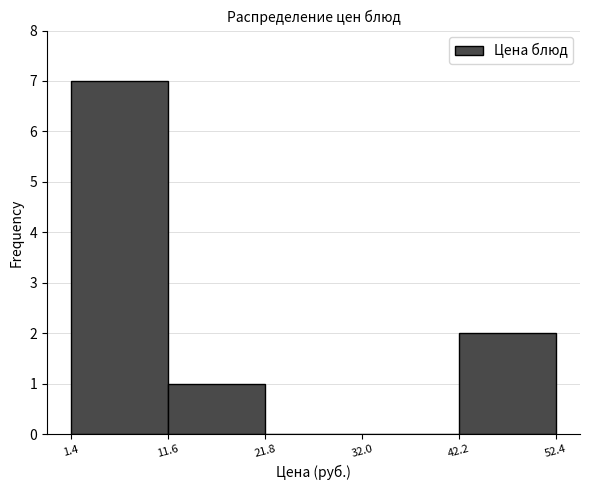

Reading left to right, transcribe this chart: for each bar, give the range it covers on the x-axis and its height. The values are not printed on the chart, so give them approximately, as read against the axis.

1.4 to 11.6: 7
11.6 to 21.8: 1
21.8 to 32.0: 0
32.0 to 42.2: 0
42.2 to 52.4: 2